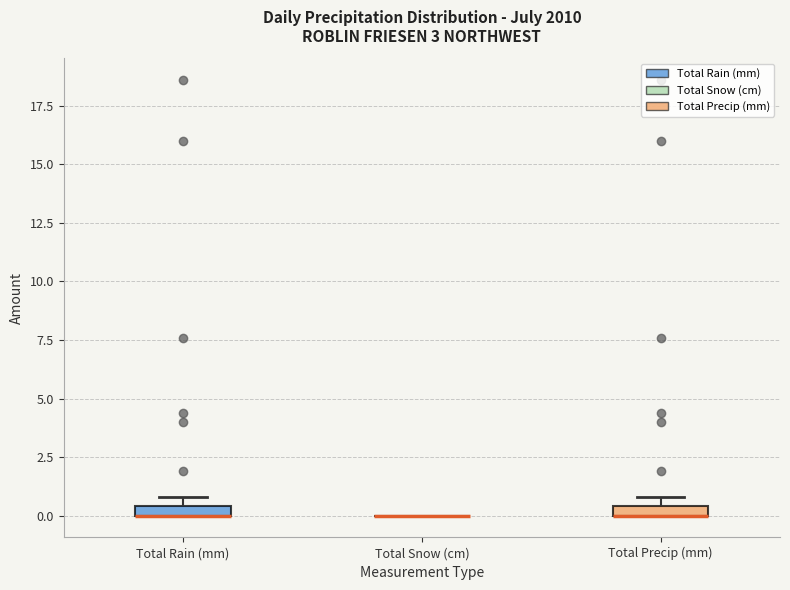

Where is the upper edge of the box for Total Rain (mm) on the y-axis? The values are not printed on the chart, so give them approximately, as read against the axis.

0.5